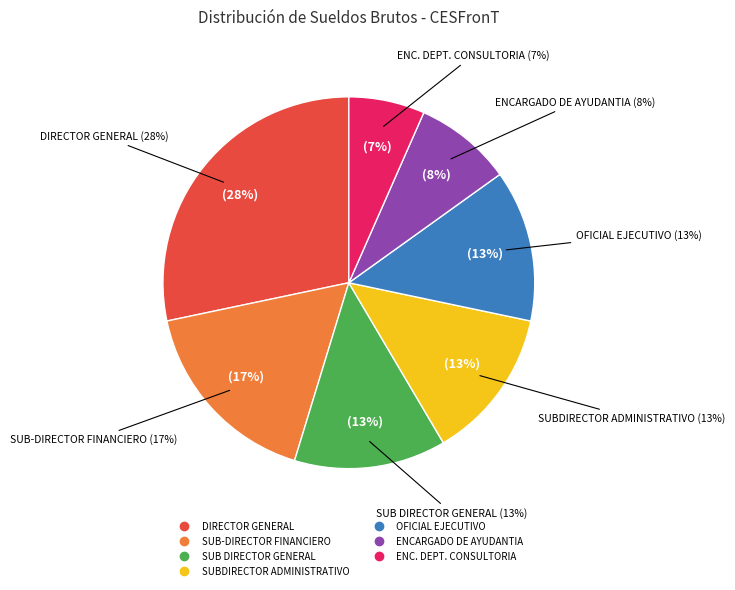

Is it true that SUB DIRECTOR GENERAL is 1% of the pie?

False